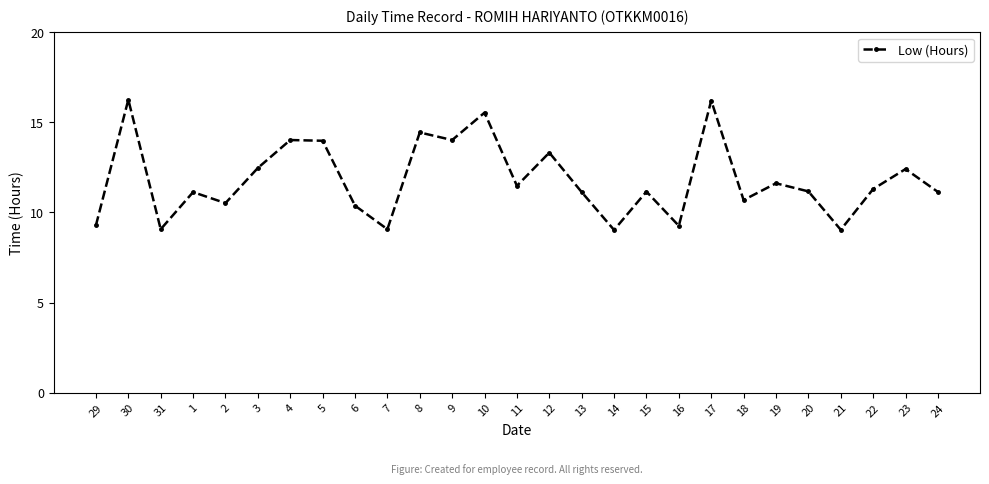

How many interior local valleys (lower than both neighbors) does the data have?

9